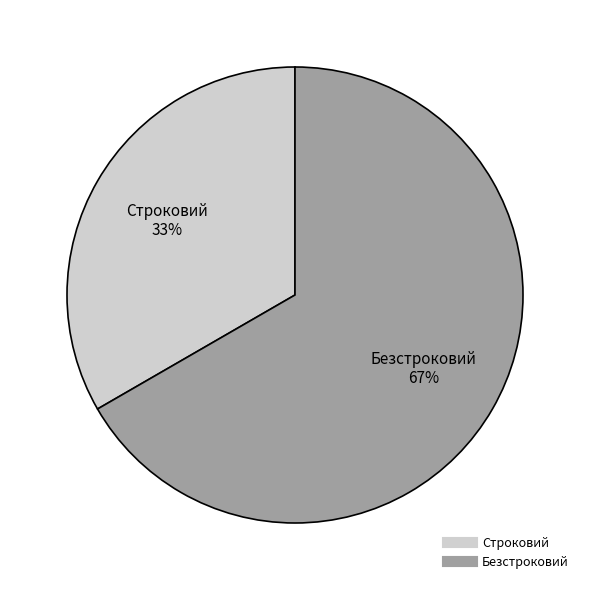

Is Строковий the majority of the pie?

No